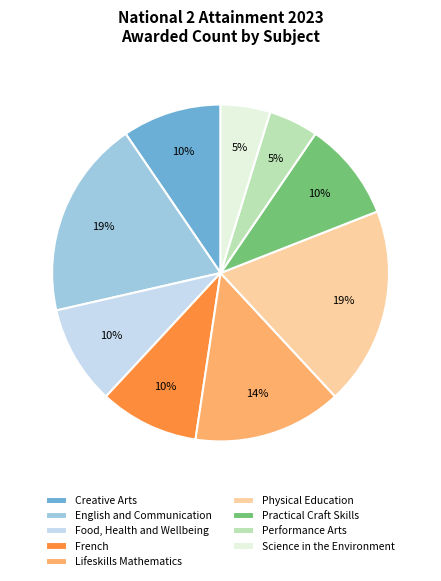

The English and Communication slice represents 19% of the pie. True or false?

True